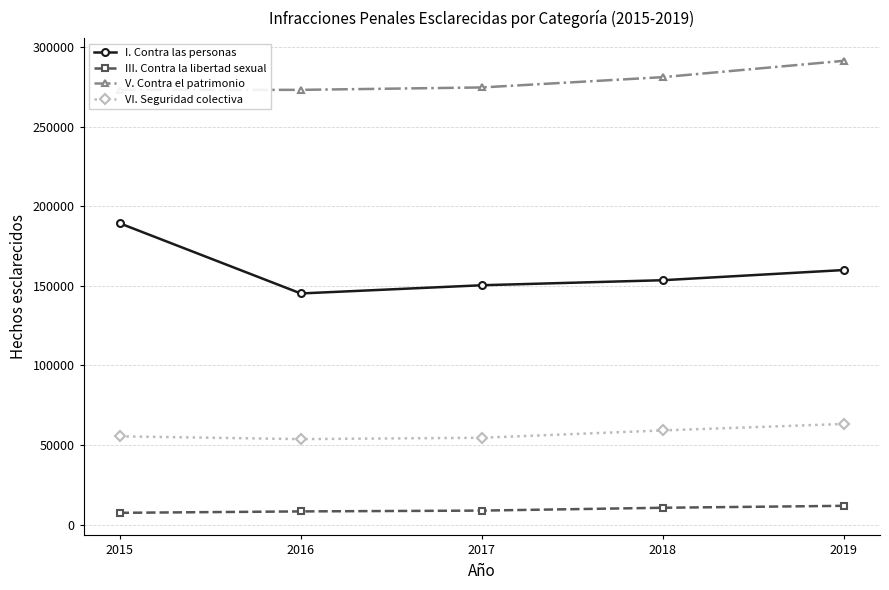

What is the spread (max minus min) of values at 2015?

265569